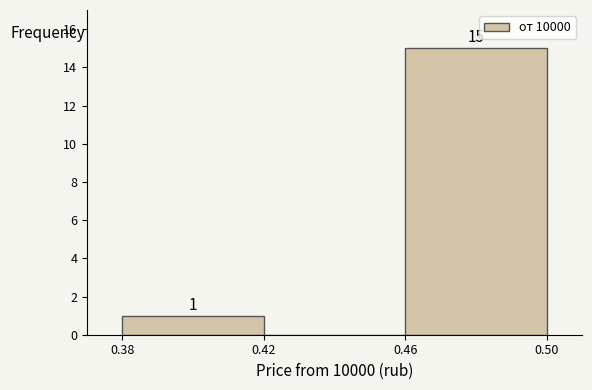

Which range on the x-axis has the tallest bar?

0.46 to 0.50